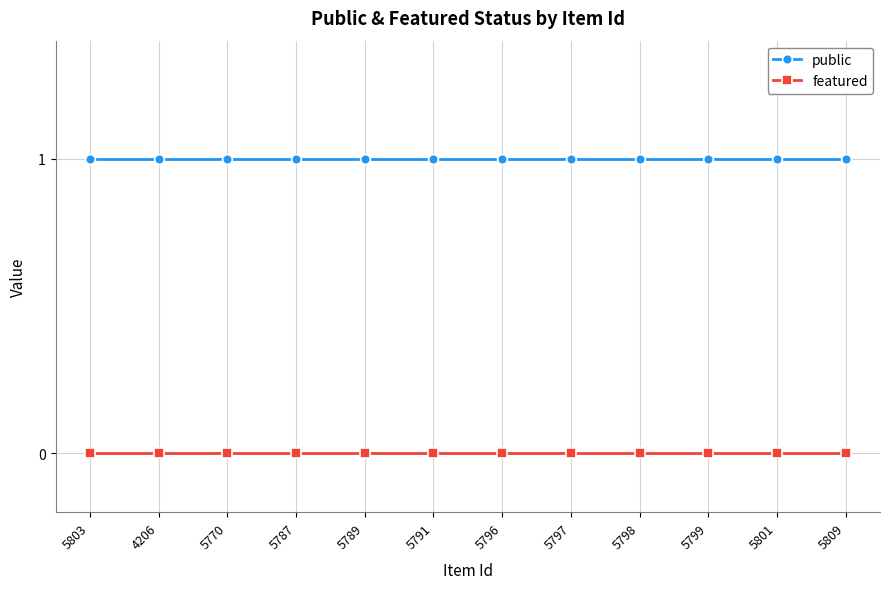

Reading right to left, list all the values displayed in this chart.

public: 1	1	1	1	1	1	1	1	1	1	1	1
featured: 0	0	0	0	0	0	0	0	0	0	0	0